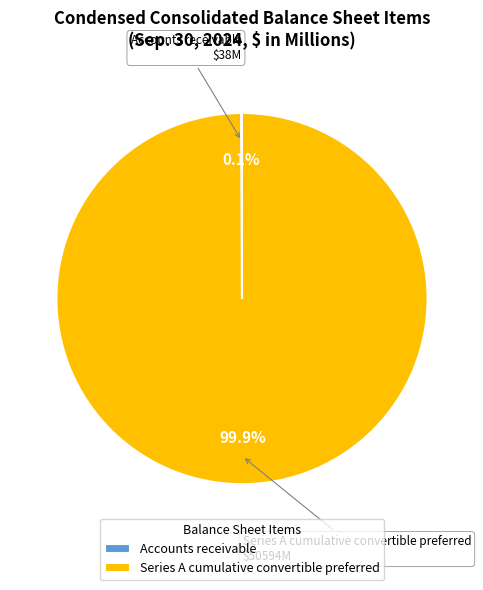

What is the largest slice in the pie chart?

Series A cumulative convertible preferred